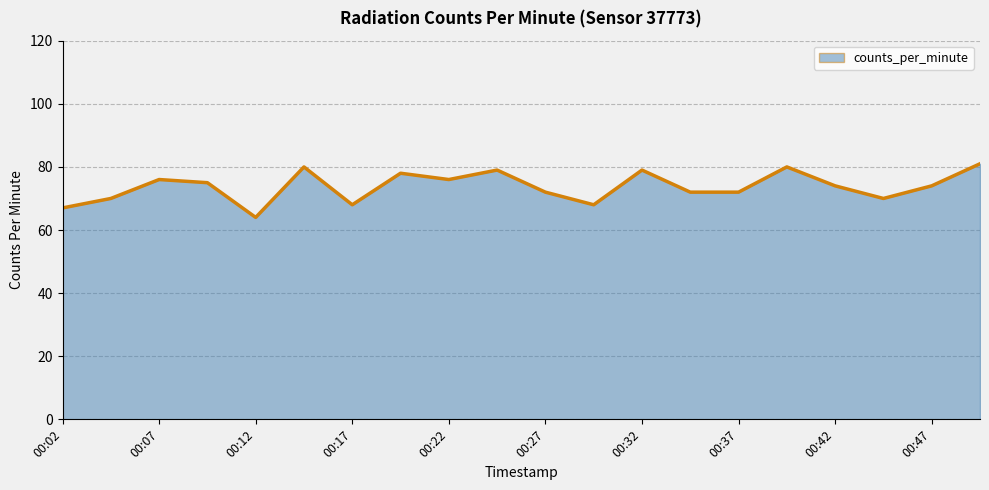

What is the difference between the maximum and minimum values?

17